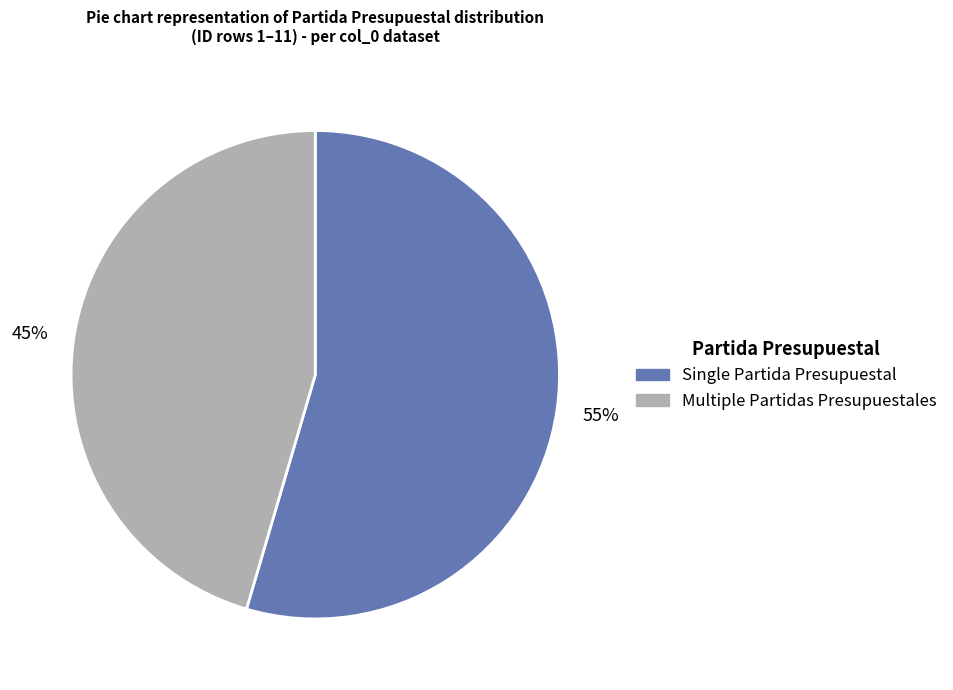

Which category has the smallest portion of the pie?

Multiple Partidas Presupuestales